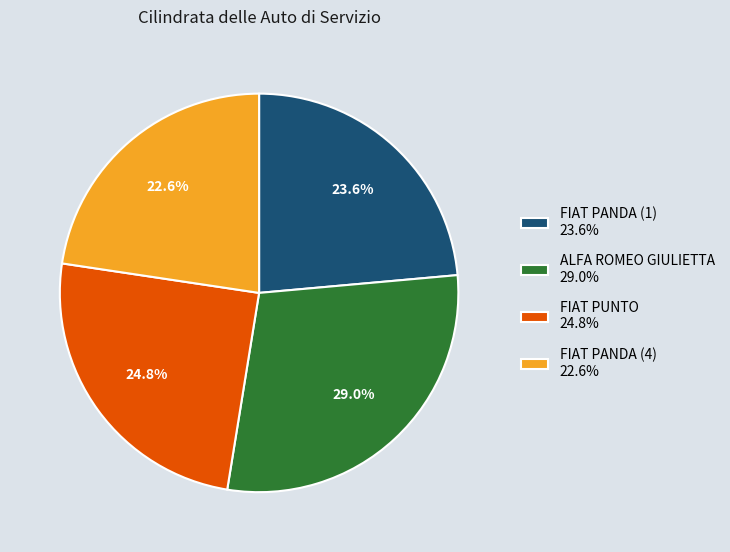

To the nearest percent, what portion does FIAT PANDA (4) represent?

23%